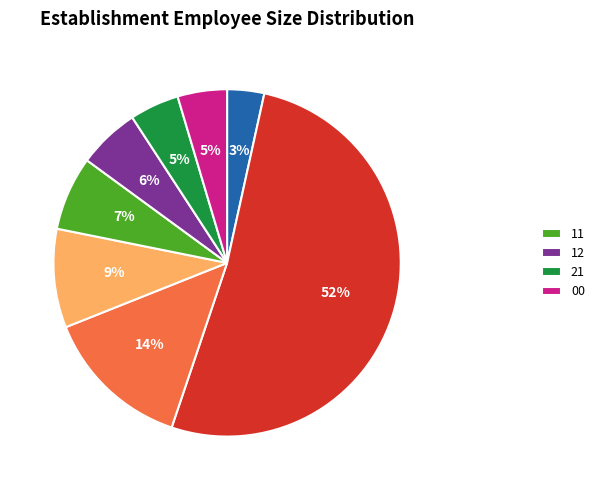

Count the number of slices in the pie.

8